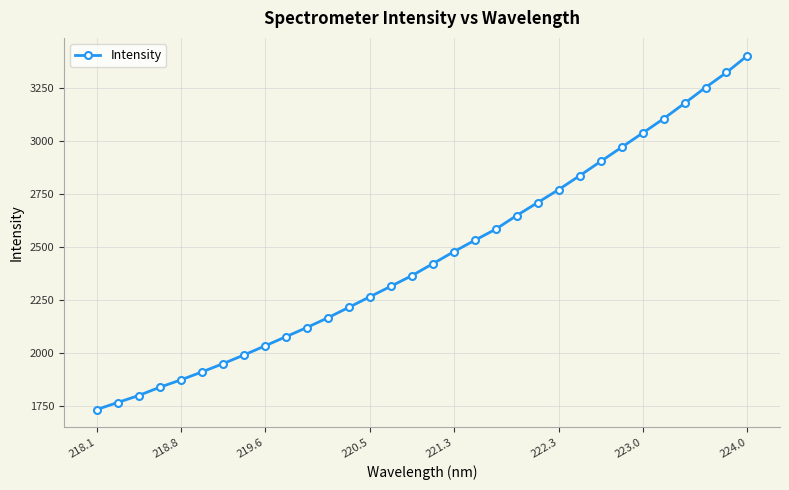

What is the smallest value displayed?

1732.9